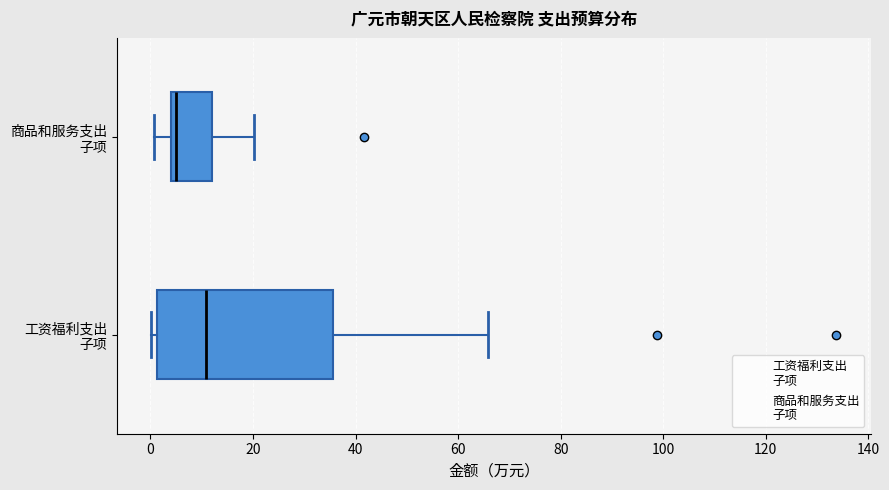

Reading bottom to top, transcribe this box plot: for each box, give where its median line is, the range the box spans, and where its two whiskers end, as read against the x-axis. The values are not printed on the chart, so give them approximately, as read against the axis.

工资福利支出 子项: median 10, box 2 to 36, whiskers 0 to 66
商品和服务支出 子项: median 6, box 4 to 12, whiskers 0 to 20